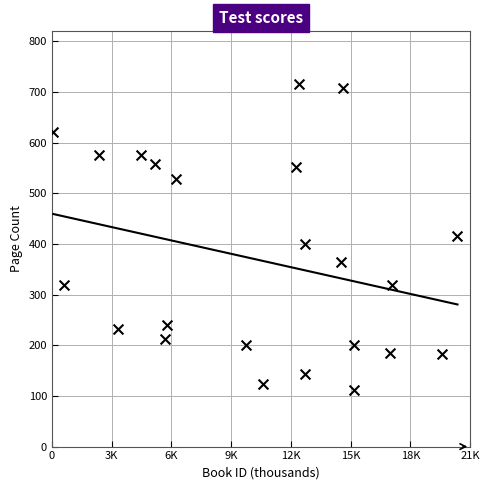

What is the range of X values (max minus min)?

20291